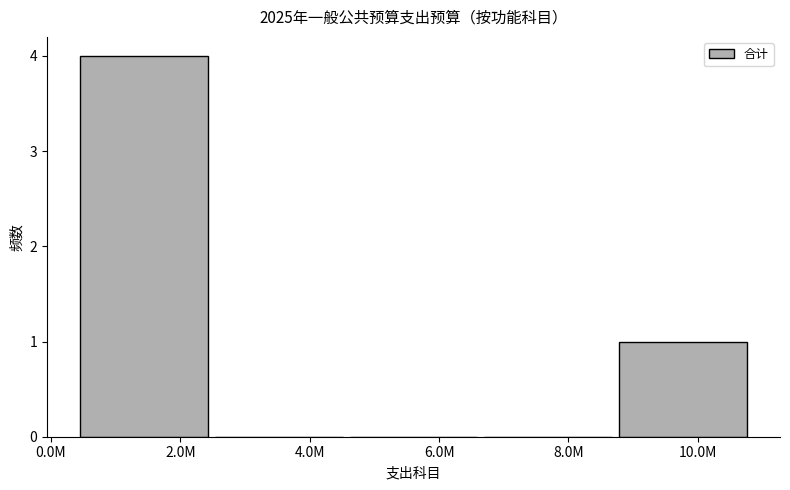

Reading right to left, transcribe all the data shown in this chart.

10.0M=1	8.0M=0	6.0M=0	4.0M=0	2.0M=4